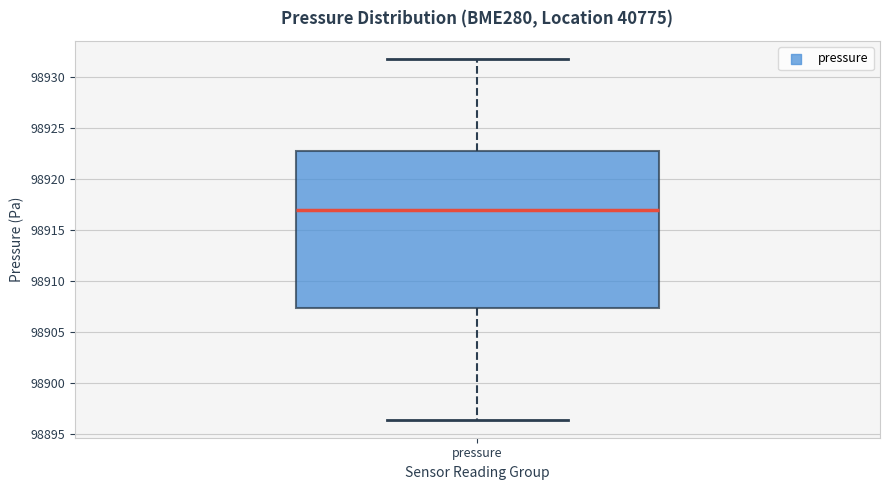

Transcribe this box plot: give where the median line is, the range the box spans, and where the two whiskers end, as read against the y-axis. The values are not printed on the chart, so give them approximately, as read against the axis.

median 98917.0, box 98907.5 to 98923.0, whiskers 98896.5 to 98932.0